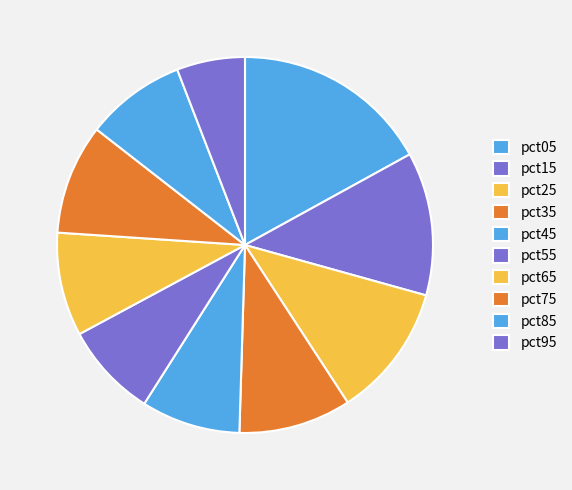

Which slice is the smallest?

pct95